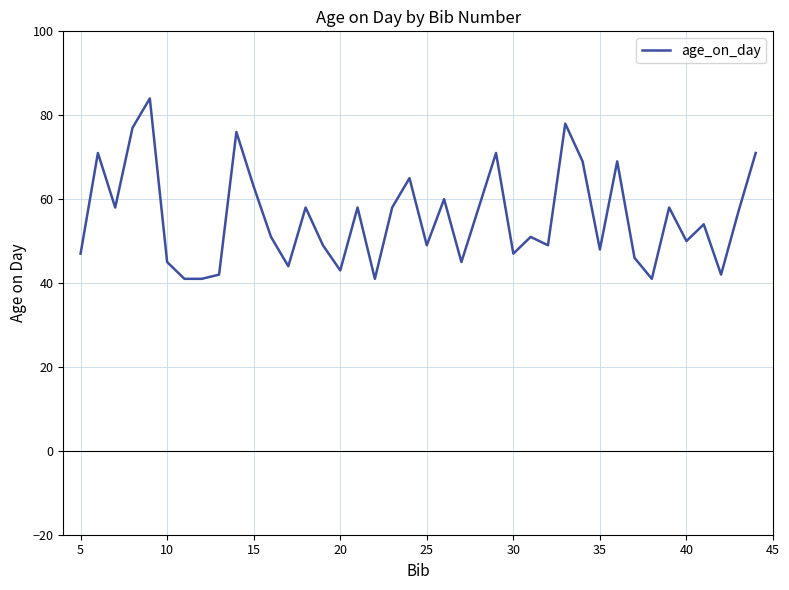

What is the maximum value shown in the chart?

84